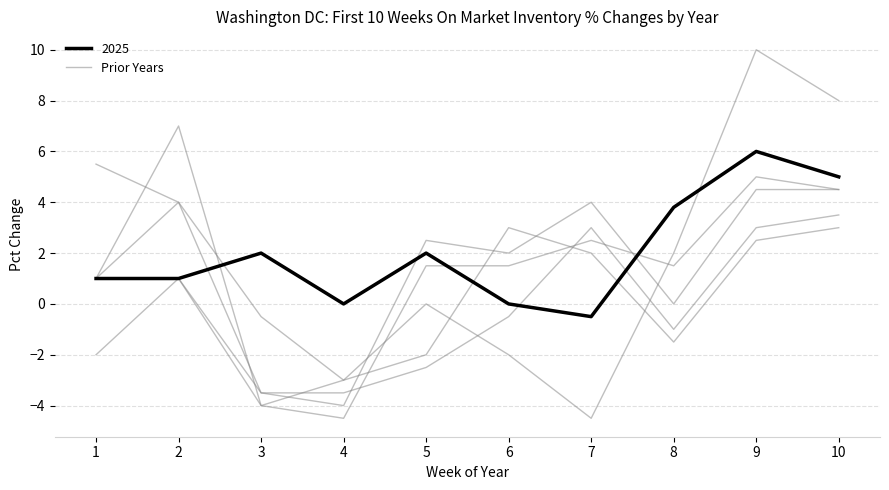

How many interior local valleys (lower than both neighbors) does the data have?

2